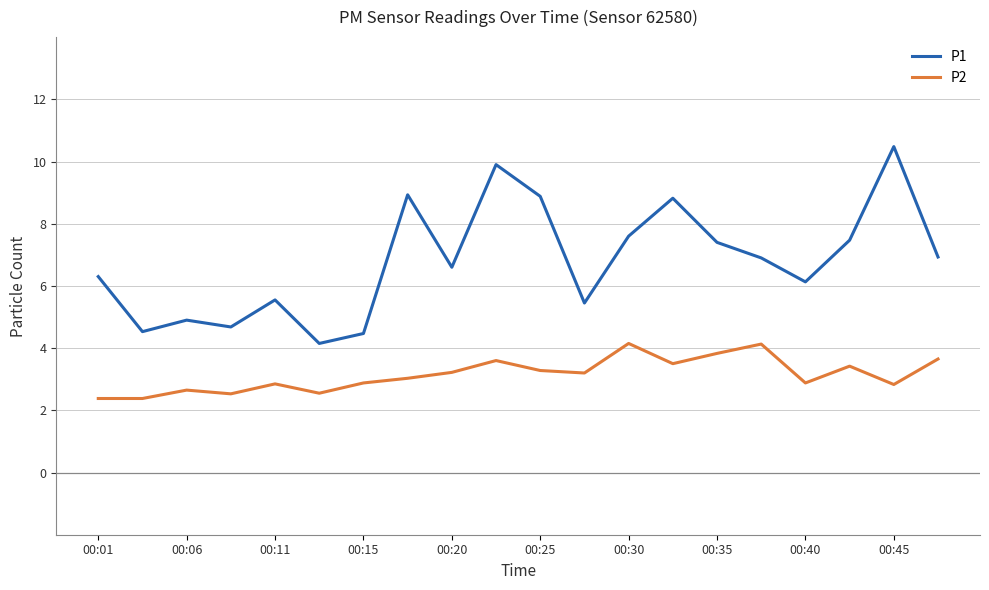

What are all the series names shown in the legend?

P1, P2